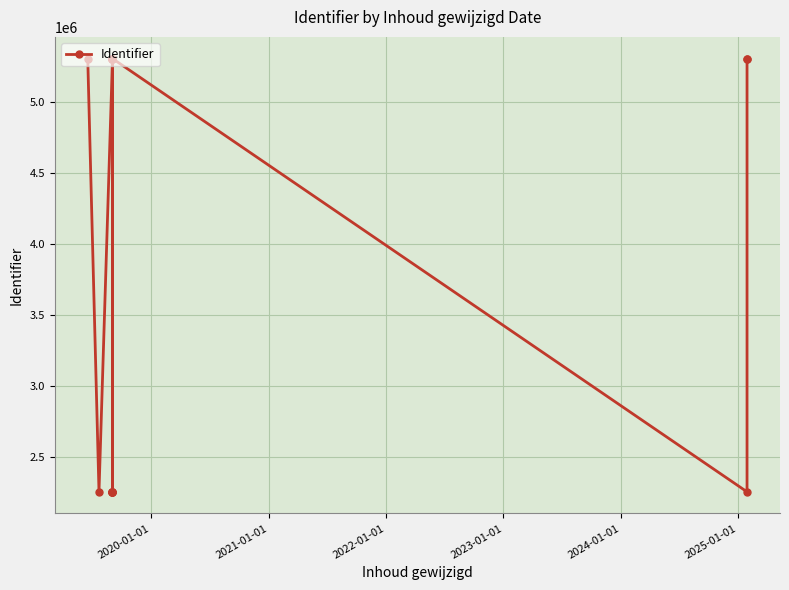

What is the change in value from 2023-01-01 to 2024-01-01?

+3049843